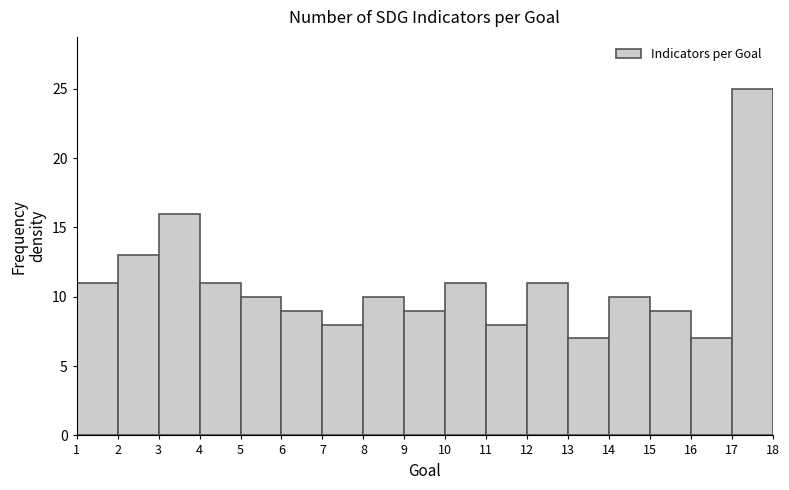

Reading left to right, list every bar in this chart as the range it spans on the x-axis followed by its height. The values are not printed on the chart, so give them approximately, as read against the axis.

1 to 2: 11
2 to 3: 13
3 to 4: 16
4 to 5: 11
5 to 6: 10
6 to 7: 9
7 to 8: 8
8 to 9: 10
9 to 10: 9
10 to 11: 11
11 to 12: 8
12 to 13: 11
13 to 14: 7
14 to 15: 10
15 to 16: 9
16 to 17: 7
17 to 18: 25